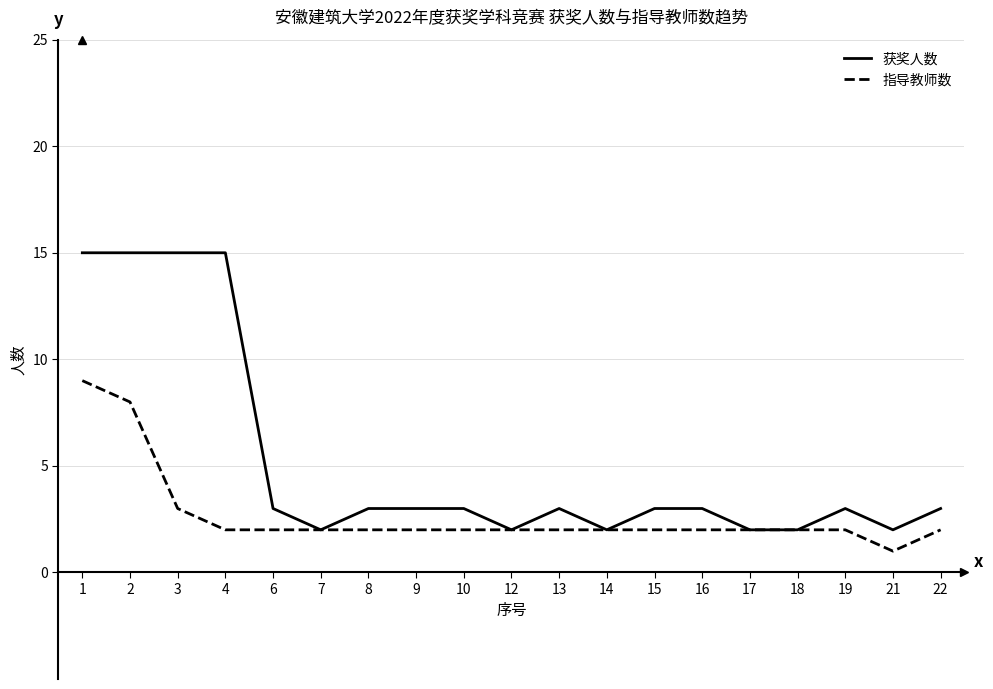

How many lines are shown in the chart?

2